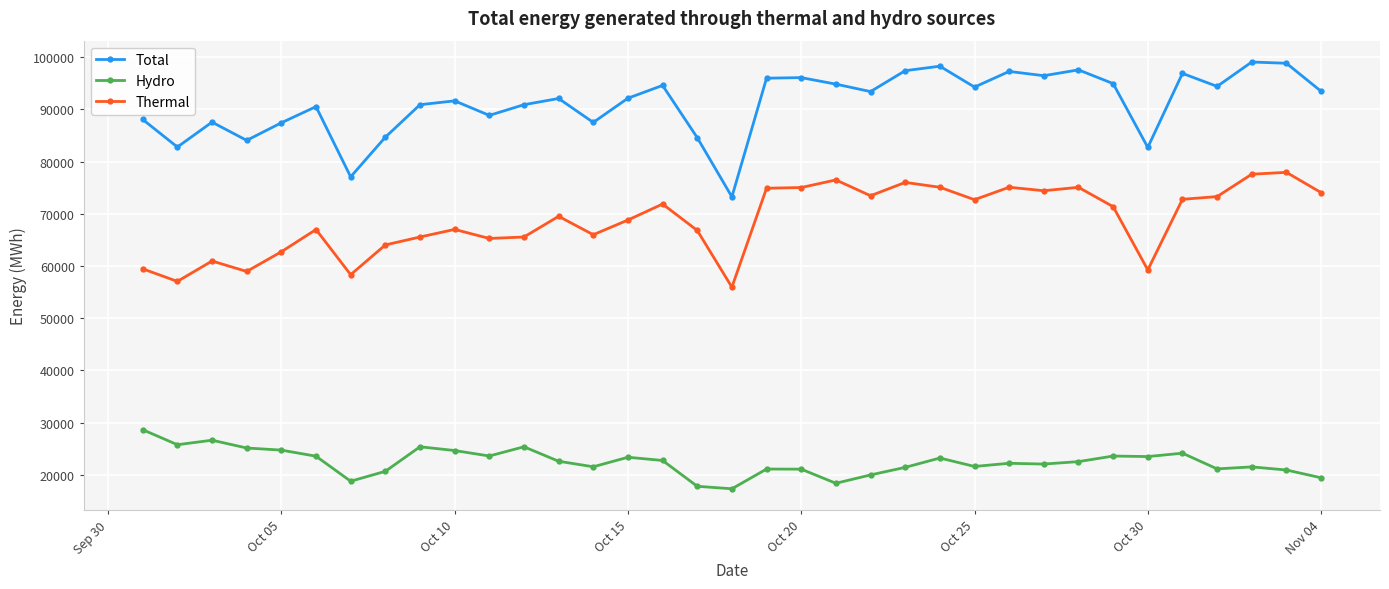

At how many categories does at least one series exceed 58628?

35